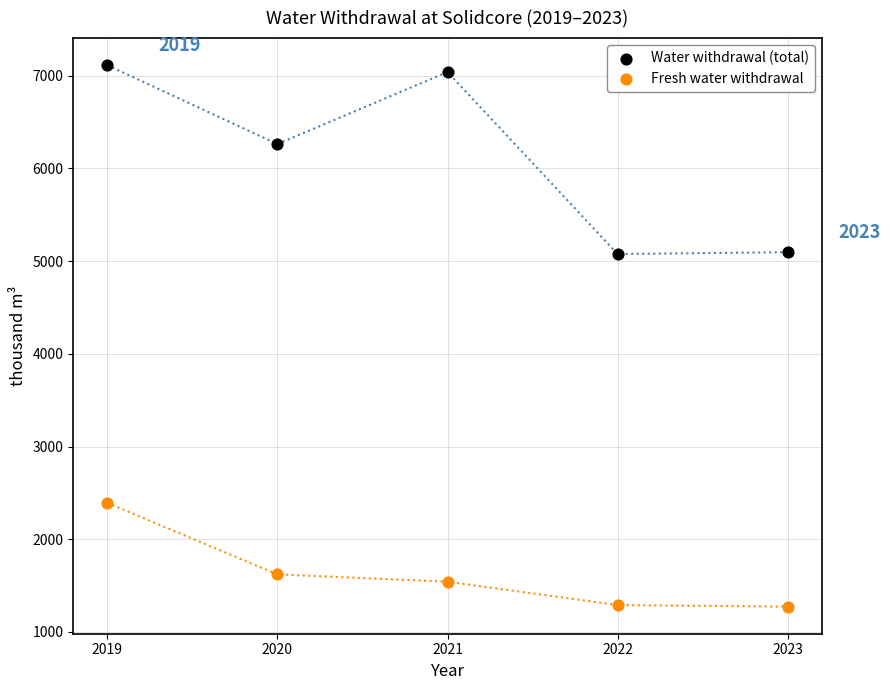

Which series reaches the minimum Y coordinate?

Fresh water withdrawal